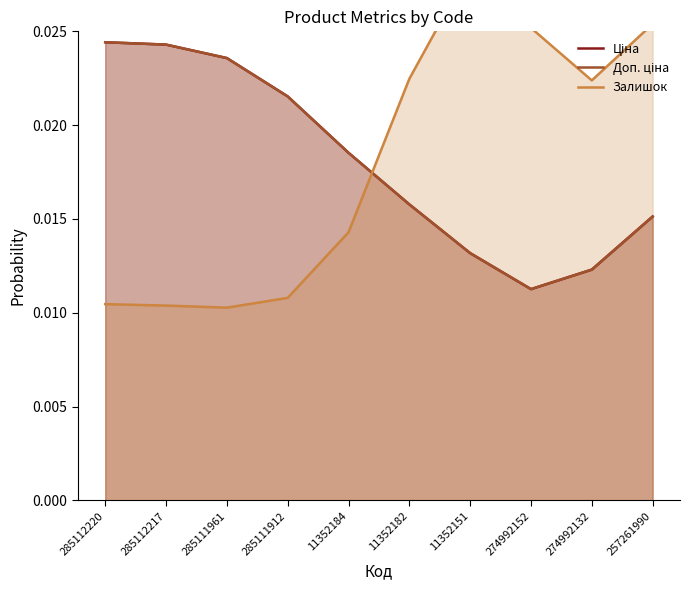

How many distinct data groups are displayed?

3